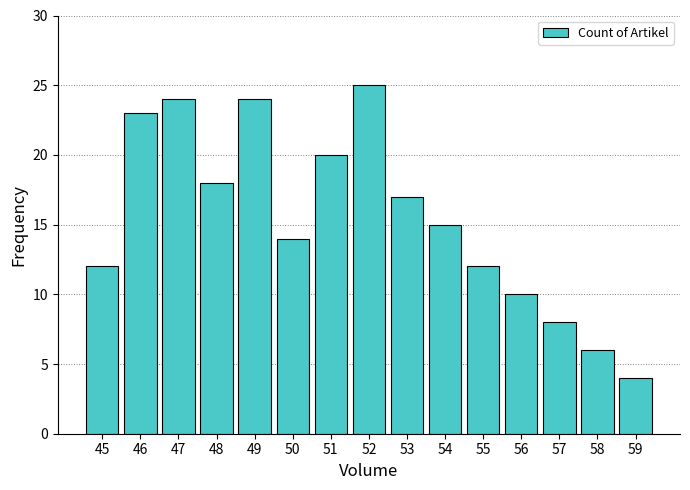

Reading left to right, transcribe all the data shown in this chart.

45=12	46=23	47=24	48=18	49=24	50=14	51=20	52=25	53=17	54=15	55=12	56=10	57=8	58=6	59=4